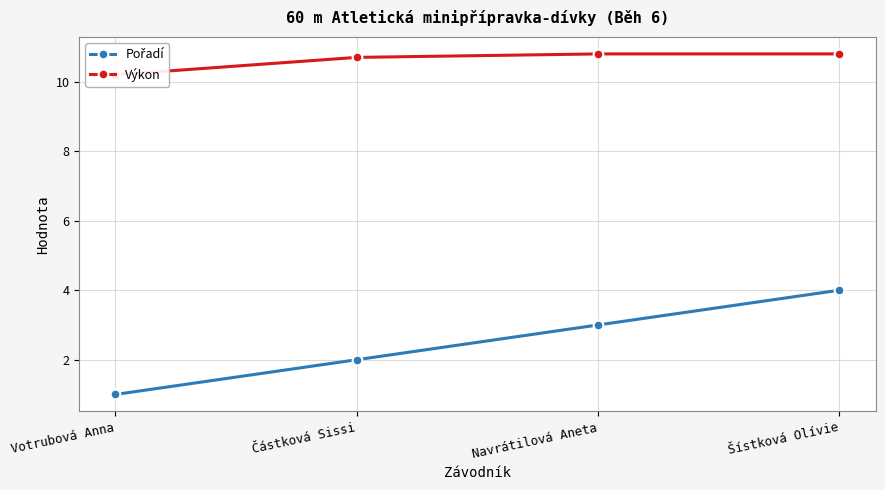

List the series in order of their peak value, lowest first.

Pořadí, Výkon